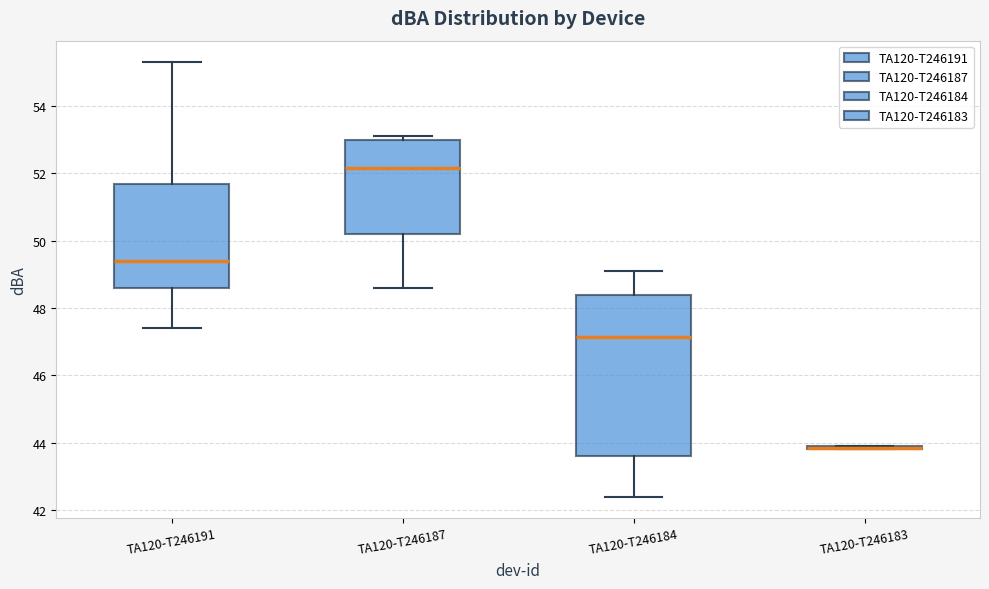

Which box is the tallest, from its lower edge to its upper edge?

TA120-T246184